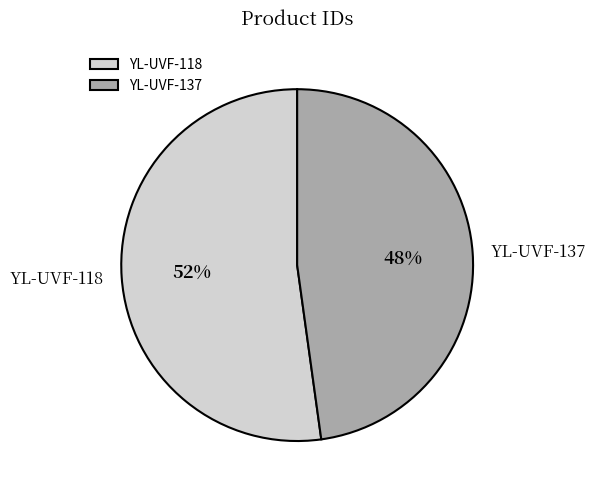

Is YL-UVF-118 the majority of the pie?

Yes